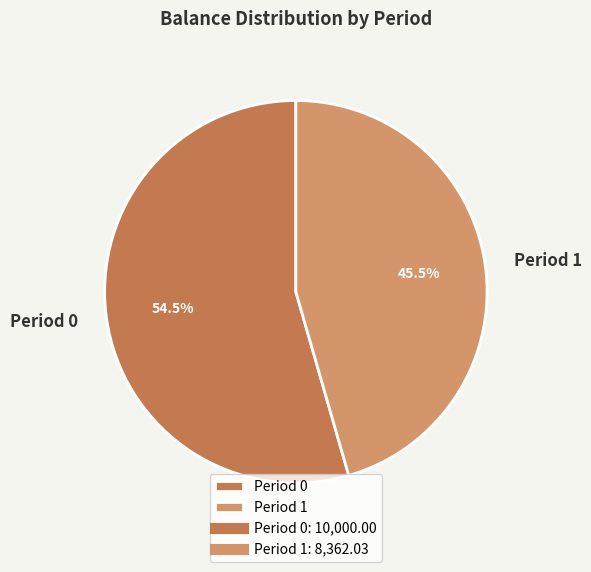

True or false: Period 0 accounts for 69% of the total.

False